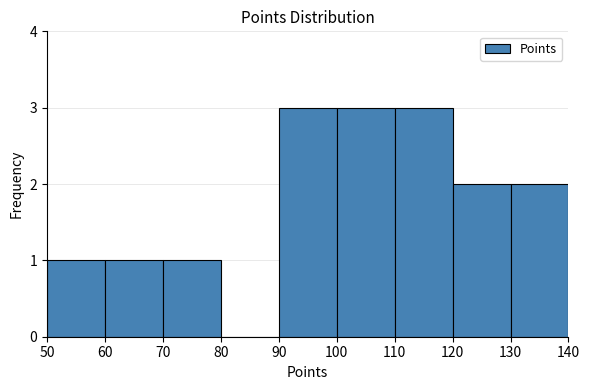

Reading left to right, transcribe this chart: for each bar, give the range it covers on the x-axis and its height. The values are not printed on the chart, so give them approximately, as read against the axis.

50 to 60: 1
60 to 70: 1
70 to 80: 1
80 to 90: 0
90 to 100: 3
100 to 110: 3
110 to 120: 3
120 to 130: 2
130 to 140: 2